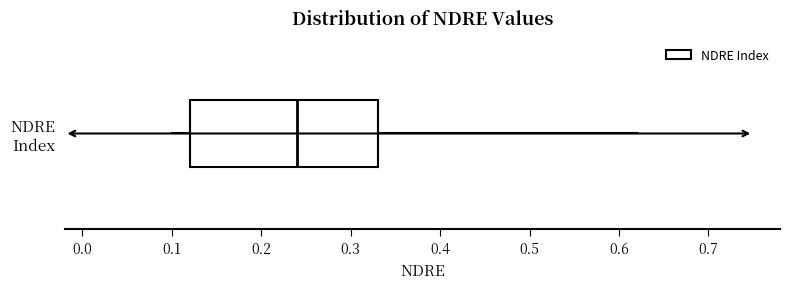

Read this box plot against the x-axis: the position of the median line, the range covered by the box, and the ends of both whiskers. The values are not printed on the chart, so give them approximately, as read against the axis.

median 0.24, box 0.12 to 0.33, whiskers 0.10 to 0.62